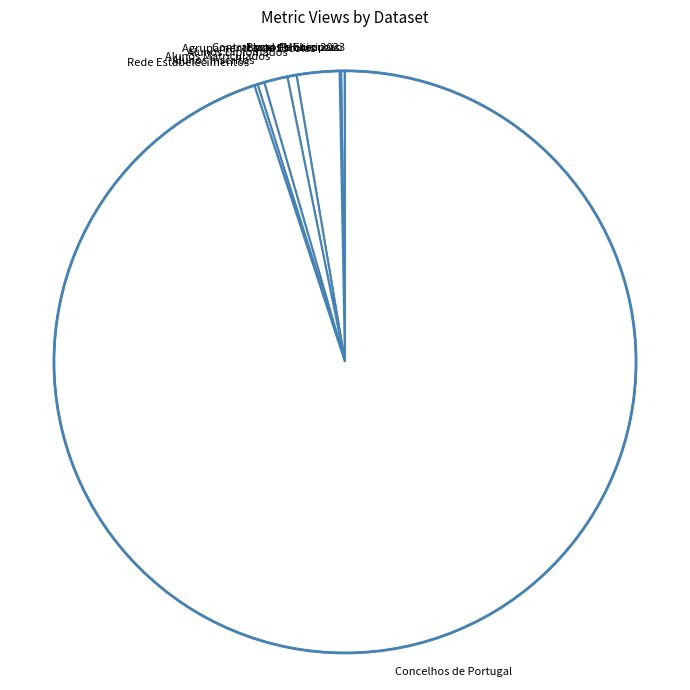

Combined, do Concelhos de Portugal and Alunos Inscritos account for over 50%?

Yes